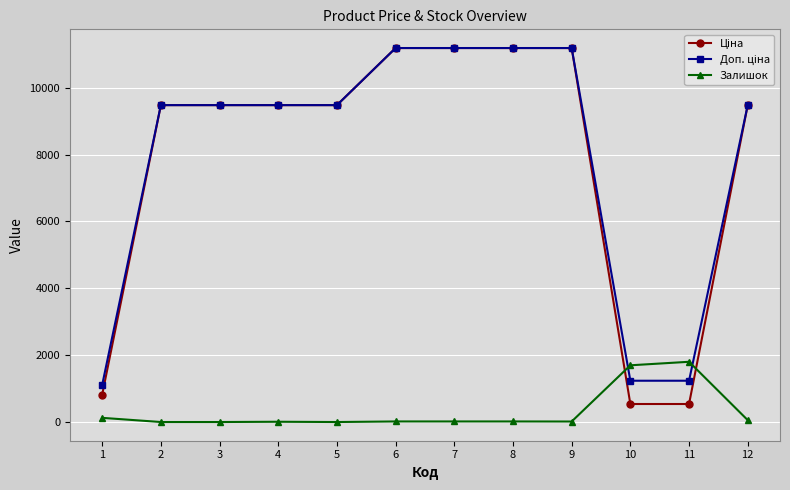

What is the maximum value shown in the chart?

11188.2